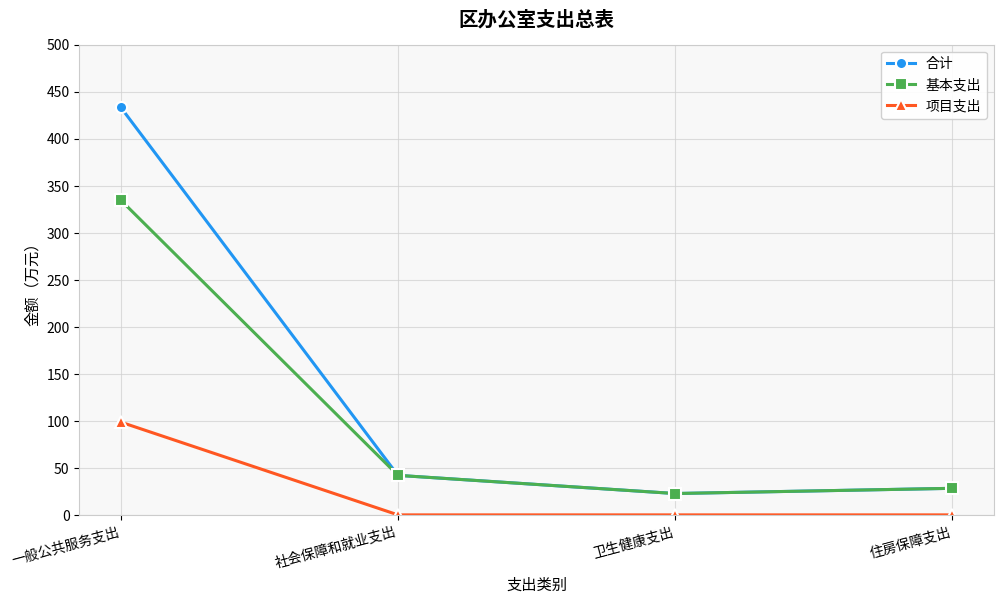

Is it true that 项目支出 equals 98.6 at 一般公共服务支出?

True